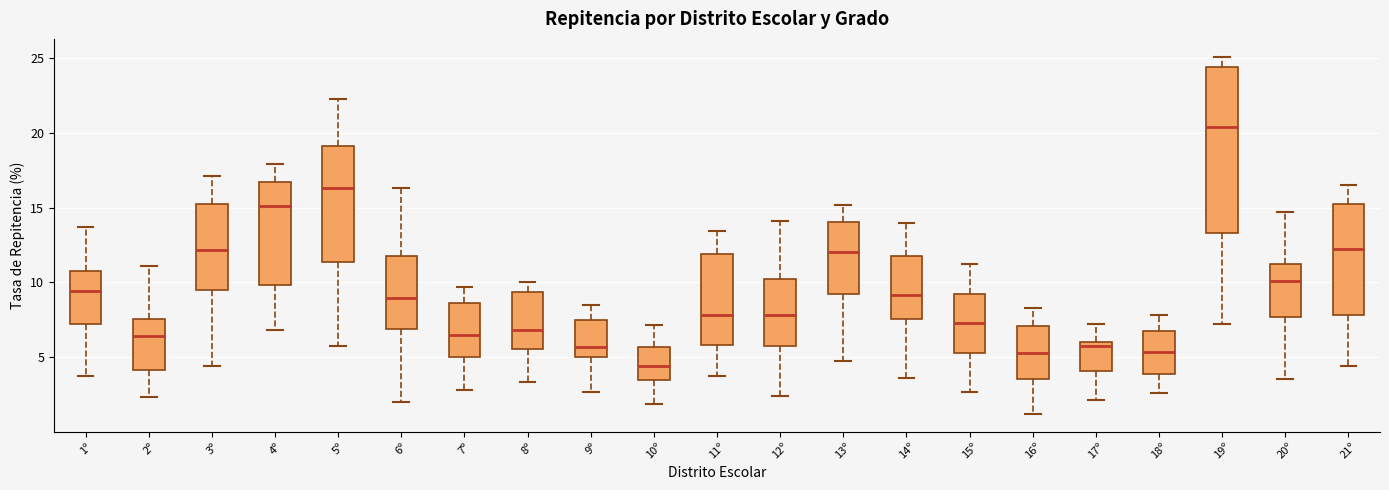

Reading left to right, transcribe this box plot: for each box, give where its median line is, the range the box spans, and where its two whiskers end, as read against the y-axis. The values are not printed on the chart, so give them approximately, as read against the axis.

1º: median 9.5, box 7.0 to 10.5, whiskers 3.5 to 13.5
2º: median 6.5, box 4.0 to 7.5, whiskers 2.5 to 11.0
3º: median 12.0, box 9.5 to 15.0, whiskers 4.5 to 17.0
4º: median 15.0, box 10.0 to 16.5, whiskers 7.0 to 18.0
5º: median 16.5, box 11.5 to 19.0, whiskers 6.0 to 22.0
6º: median 9.0, box 7.0 to 11.5, whiskers 2.0 to 16.5
7º: median 6.5, box 5.0 to 8.5, whiskers 3.0 to 9.5
8º: median 7.0, box 5.5 to 9.5, whiskers 3.5 to 10.0
9º: median 5.5, box 5.0 to 7.5, whiskers 2.5 to 8.5
10º: median 4.5, box 3.5 to 5.5, whiskers 2.0 to 7.0
11º: median 8.0, box 6.0 to 12.0, whiskers 4.0 to 13.5
12º: median 8.0, box 6.0 to 10.0, whiskers 2.5 to 14.0
13º: median 12.0, box 9.0 to 14.0, whiskers 5.0 to 15.0
14º: median 9.0, box 7.5 to 11.5, whiskers 3.5 to 14.0
15º: median 7.5, box 5.5 to 9.5, whiskers 2.5 to 11.0
16º: median 5.0, box 3.5 to 7.0, whiskers 1.0 to 8.5
17º: median 5.5, box 4.0 to 6.0, whiskers 2.0 to 7.0
18º: median 5.5, box 4.0 to 6.5, whiskers 2.5 to 8.0
19º: median 20.5, box 13.5 to 24.5, whiskers 7.0 to 25.0
20º: median 10.0, box 7.5 to 11.0, whiskers 3.5 to 14.5
21º: median 12.0, box 8.0 to 15.0, whiskers 4.5 to 16.5